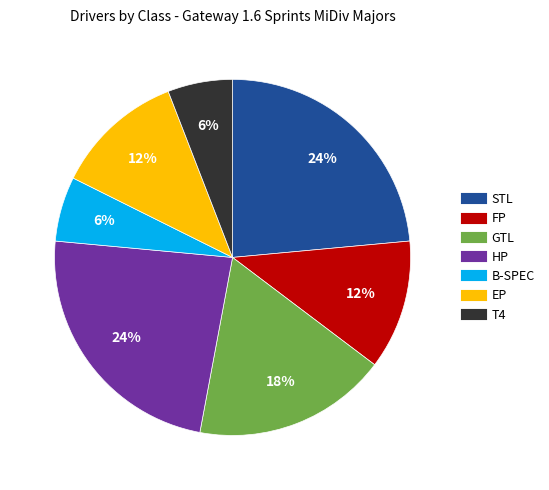

How many segments does this pie chart have?

7